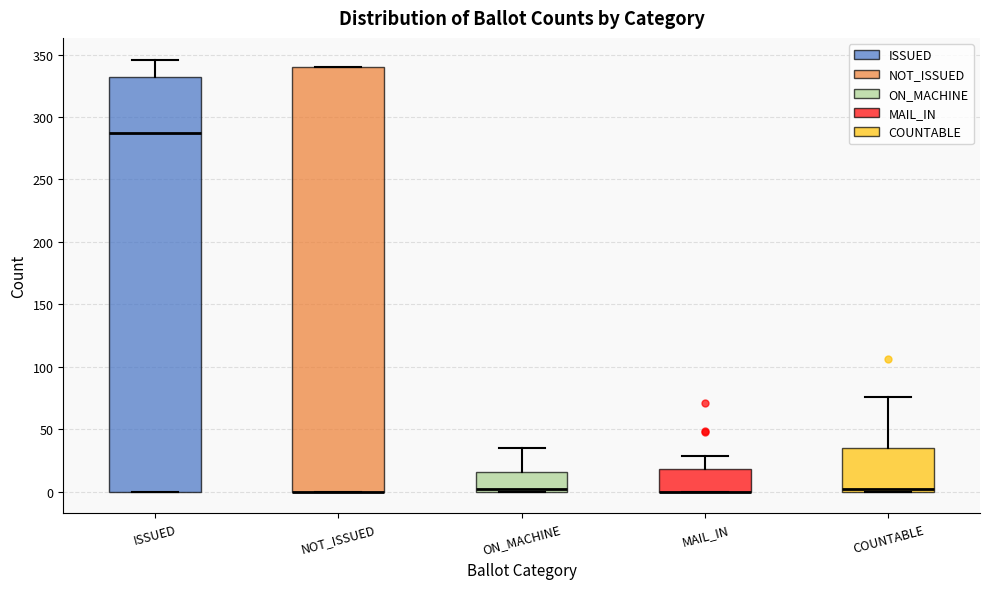

Reading left to right, transcribe this box plot: for each box, give where its median line is, the range the box spans, and where its two whiskers end, as read against the y-axis. The values are not printed on the chart, so give them approximately, as read against the axis.

ISSUED: median 285, box 0 to 330, whiskers 0 to 345
NOT_ISSUED: median 0 (drawn on the box's lower edge), box 0 to 340, whiskers 0 to 340
ON_MACHINE: median 0 (just above the box's lower edge), box 0 to 15, whiskers 0 to 35
MAIL_IN: median 0 (drawn on the box's lower edge), box 0 to 20, whiskers 0 to 30
COUNTABLE: median 0 (just above the box's lower edge), box 0 to 35, whiskers 0 to 75